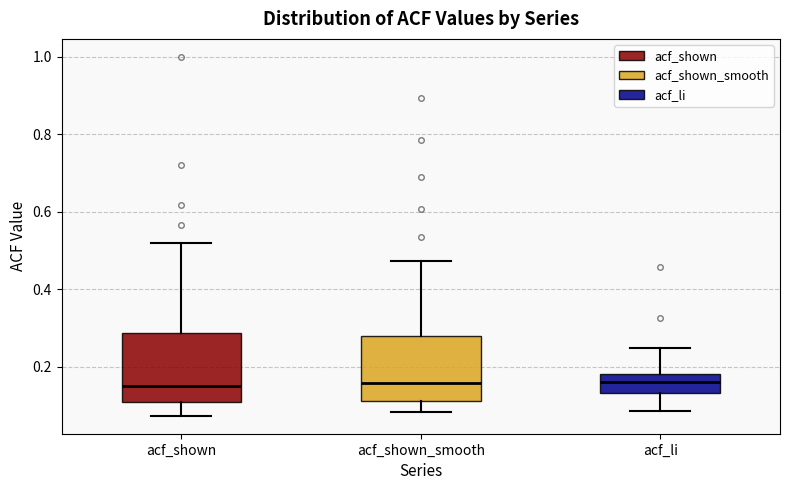

Reading left to right, read every box against the y-axis: the position of its median line, the range the box covers, and the ends of its whiskers. The values are not printed on the chart, so give them approximately, as read against the axis.

acf_shown: median 0.14, box 0.10 to 0.28, whiskers 0.08 to 0.52
acf_shown_smooth: median 0.16, box 0.12 to 0.28, whiskers 0.08 to 0.48
acf_li: median 0.16, box 0.14 to 0.18, whiskers 0.08 to 0.24